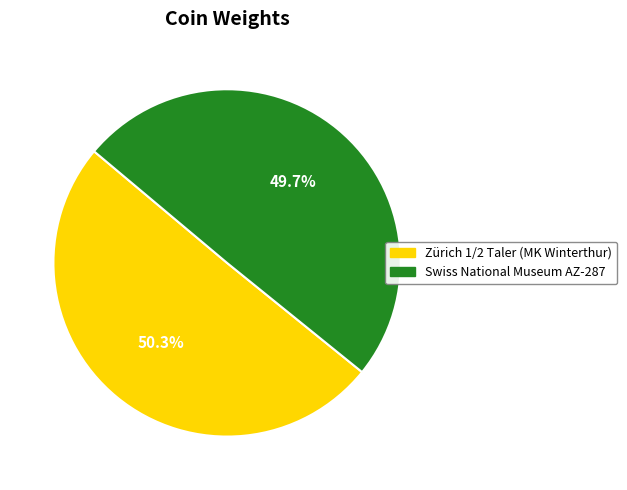

Is there a majority slice in this chart?

Yes